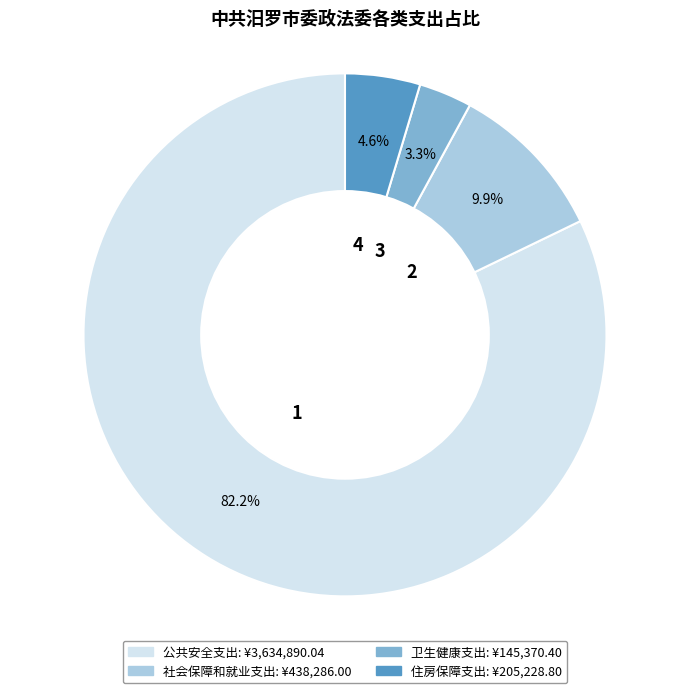

Does any single category account for the majority?

Yes